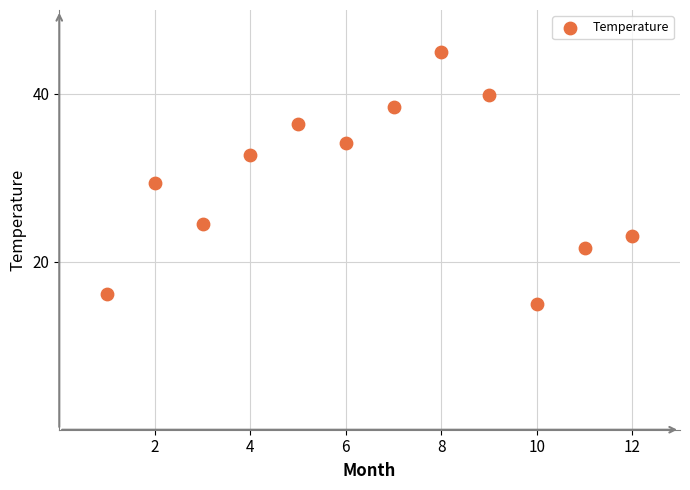

What is the range of Y values (max minus min)?

30.0